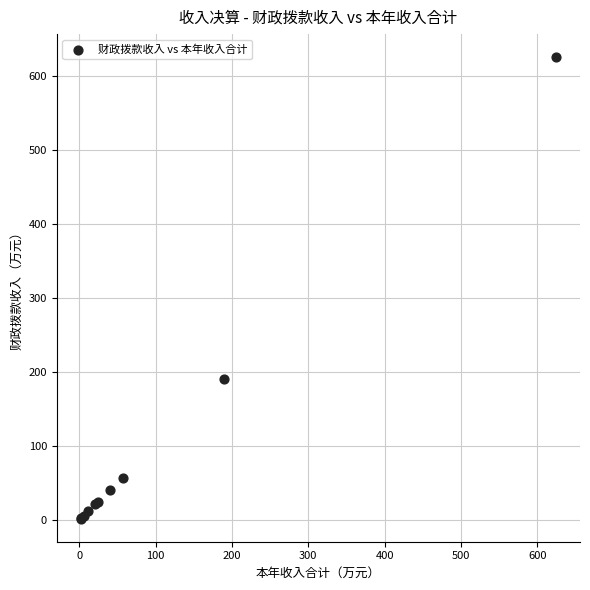

What Y value in the scatter plot is closest to 313?

189.8